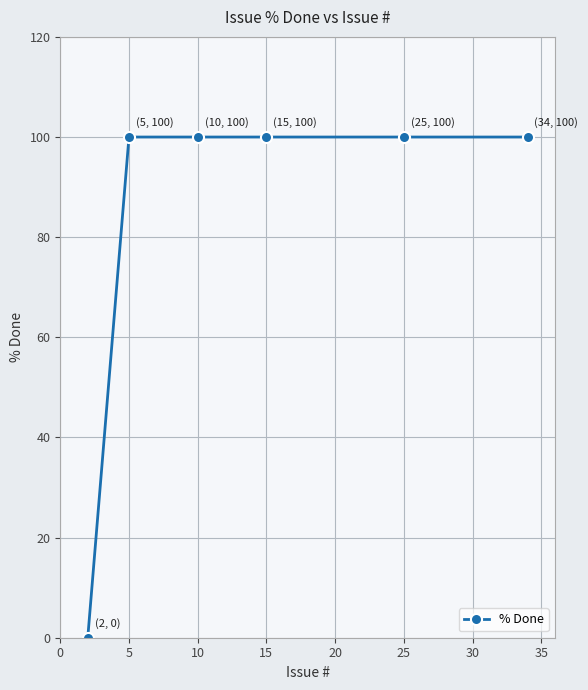

What is the greatest value displayed?

100